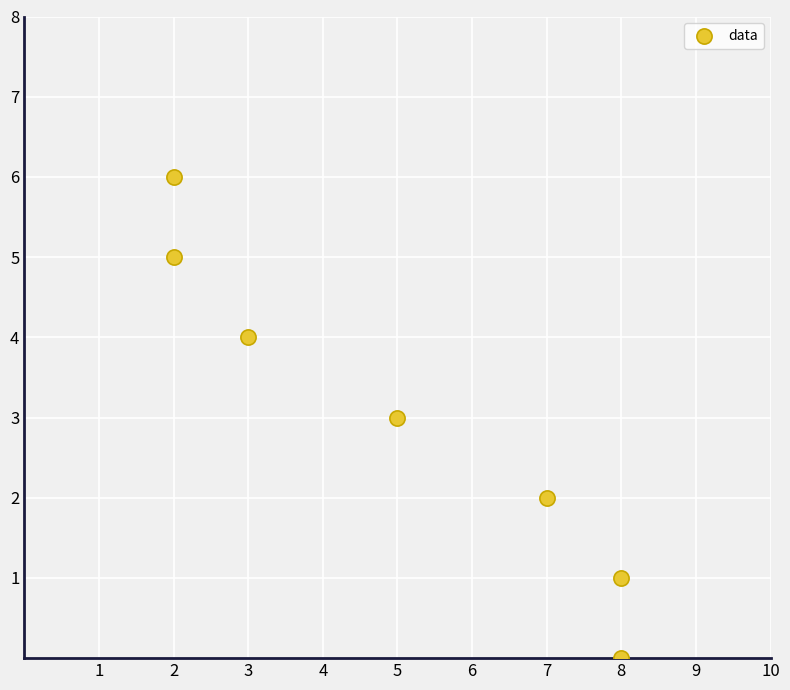

What is the average X value?

5